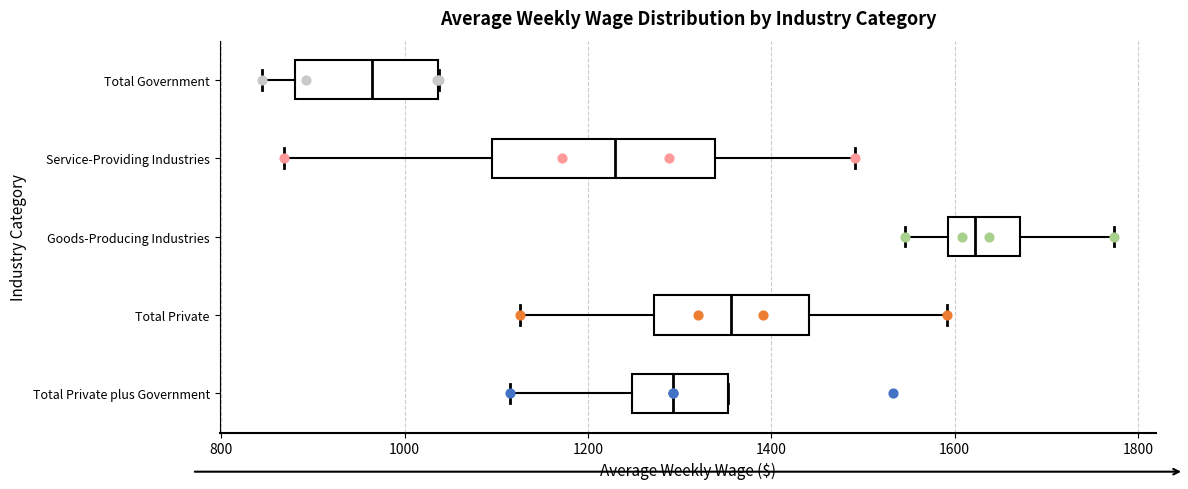

Where does the left whisker of the box for Total Private plus Government end on the x-axis? The values are not printed on the chart, so give them approximately, as read against the axis.

1120